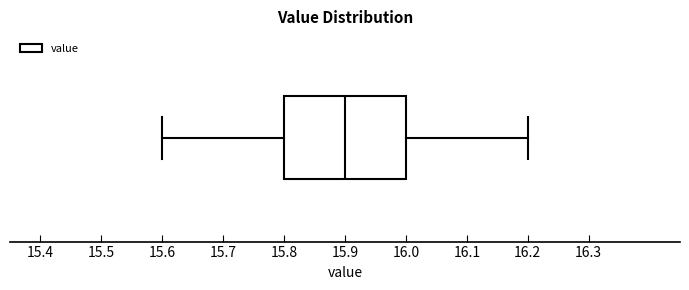

Where does the left whisker of the box end on the x-axis? The values are not printed on the chart, so give them approximately, as read against the axis.

15.6